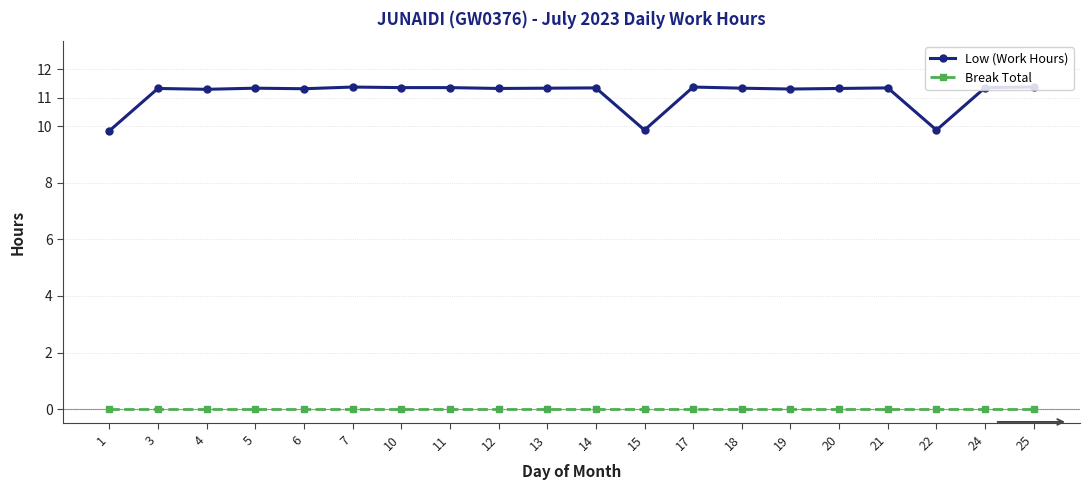

At how many categories does at least one series exceed 8?

20